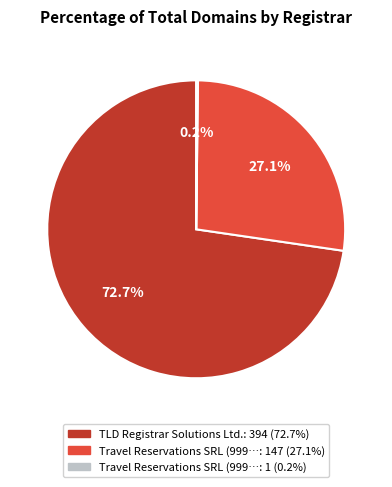

Is there a majority slice in this chart?

Yes